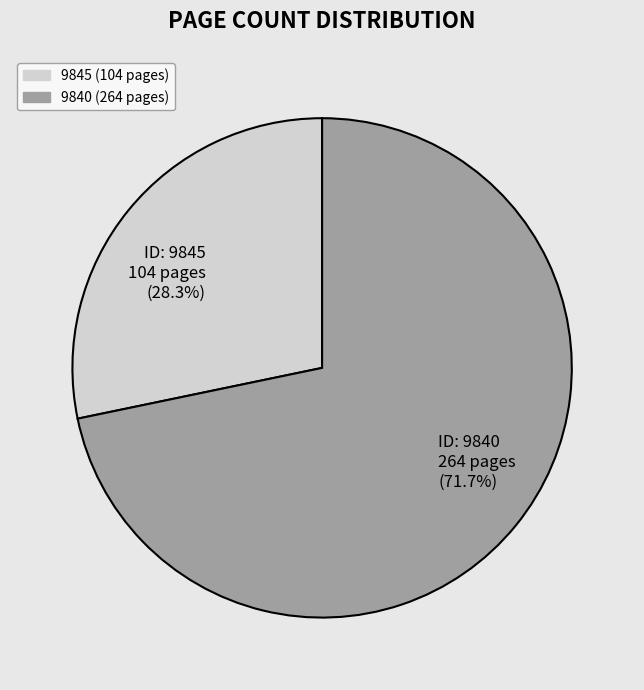

Does any single category account for the majority?

Yes